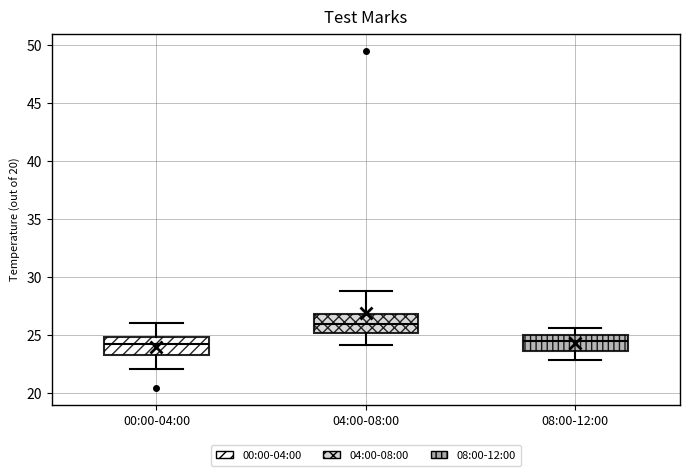

Reading left to right, transcribe this box plot: for each box, give where its median line is, the range the box spans, and where its two whiskers end, as read against the y-axis. The values are not printed on the chart, so give them approximately, as read against the axis.

00:00-04:00: median 24.0, box 23.5 to 25.0, whiskers 22.0 to 26.0
04:00-08:00: median 26.0, box 25.0 to 27.0, whiskers 24.0 to 29.0
08:00-12:00: median 24.5, box 23.5 to 25.0, whiskers 23.0 to 25.5